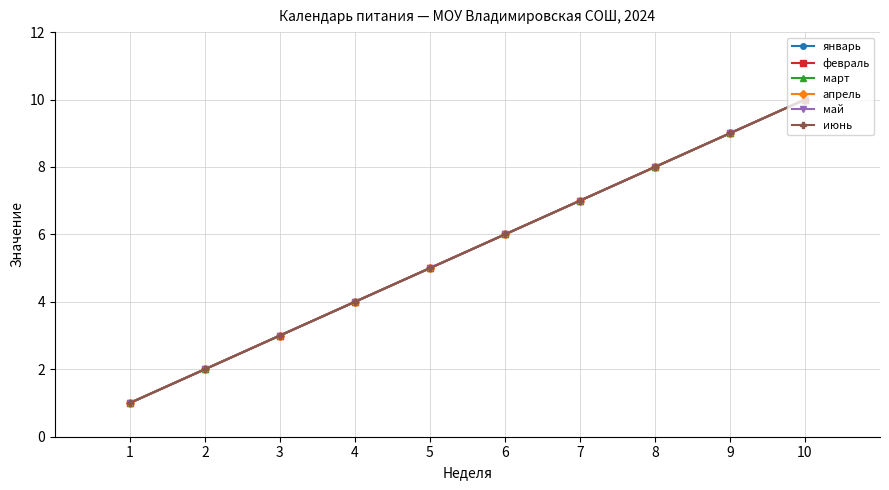

At which label does апрель first exceed 6?

7